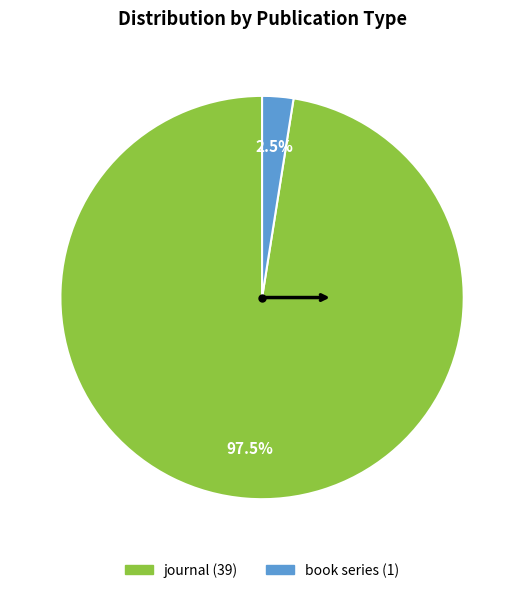

Approximately how many times larger is the value at journal compared to book series?

39.0